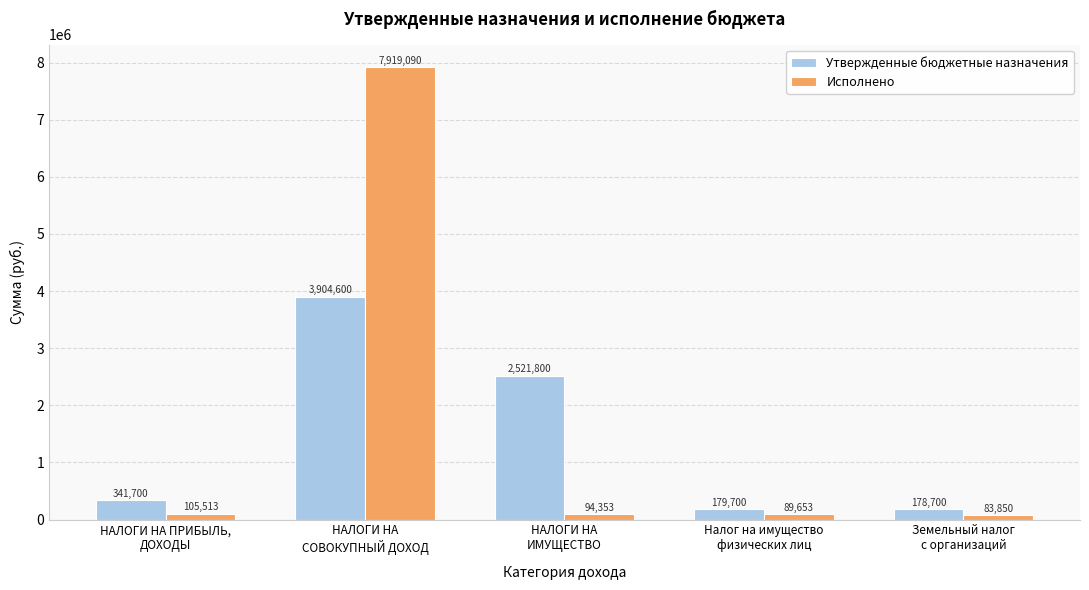

What is the lowest value of the Утвержденные бюджетные назначения series?

178700.0